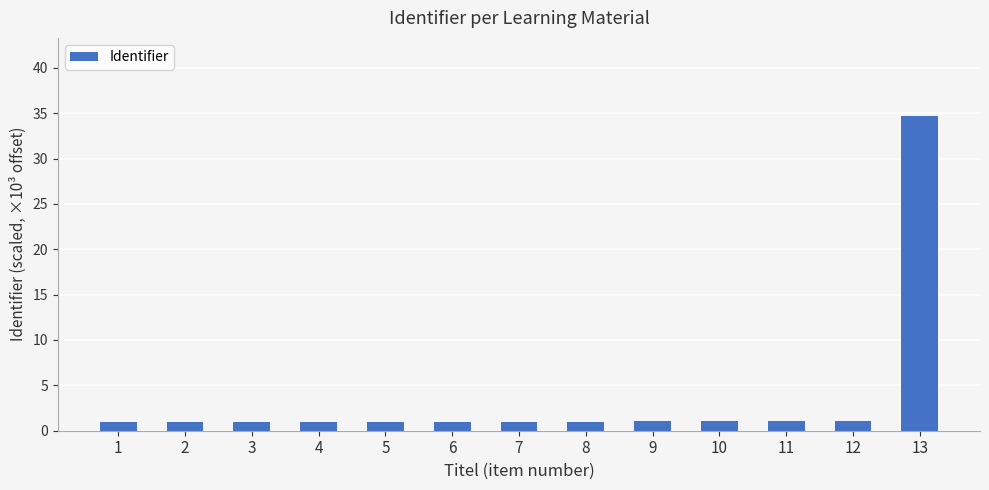

How many data points does each series have?

13